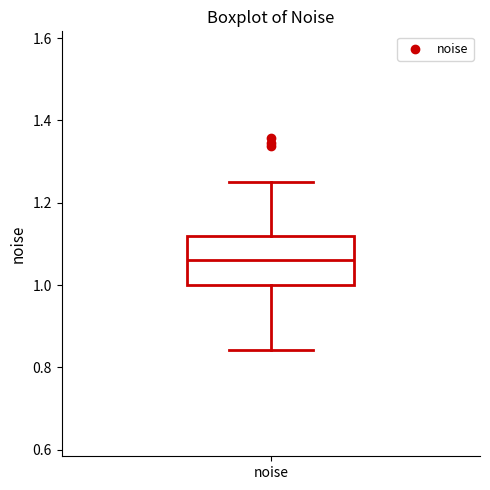

Transcribe this box plot: give where the median line is, the range the box spans, and where the two whiskers end, as read against the y-axis. The values are not printed on the chart, so give them approximately, as read against the axis.

median 1.06, box 1.00 to 1.12, whiskers 0.84 to 1.26